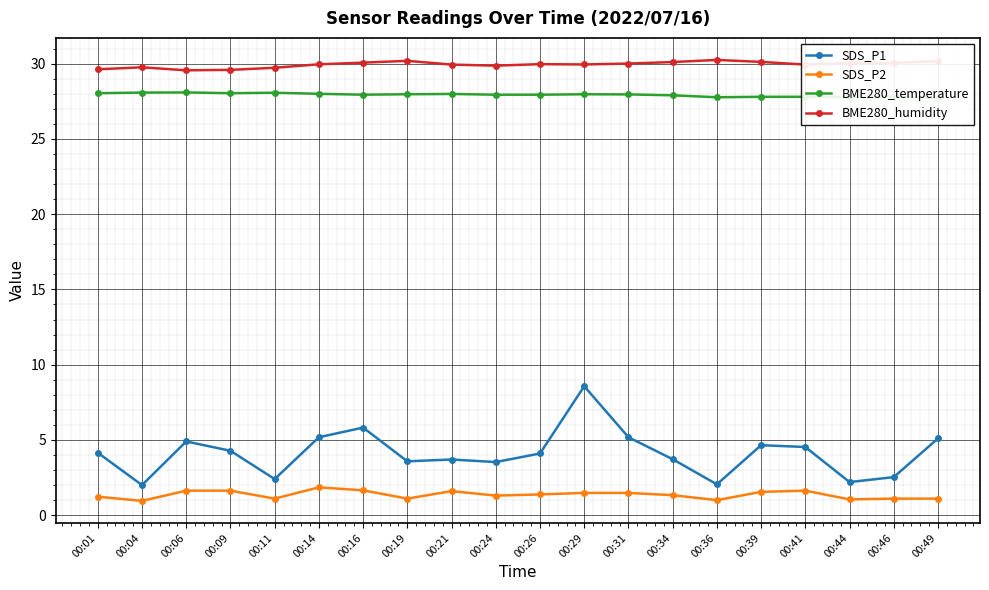

List the labels in order of BME280_temperature value, smallest first.

00:49, 00:36, 00:44, 00:39, 00:41, 00:46, 00:34, 00:16, 00:24, 00:26, 00:31, 00:19, 00:29, 00:21, 00:14, 00:01, 00:09, 00:11, 00:04, 00:06